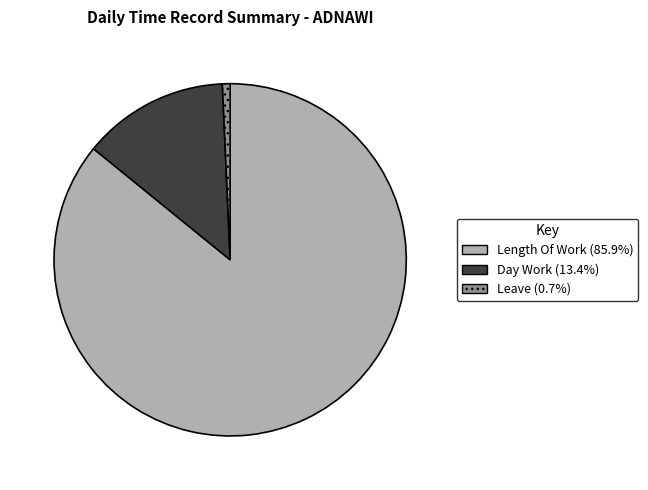

Is there any slice that represents more than half of the pie?

Yes